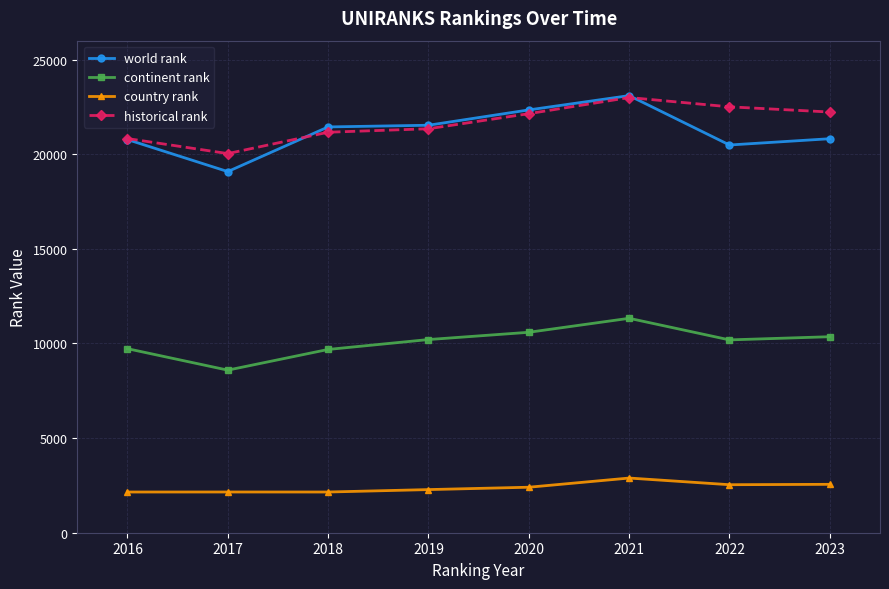

What is the smallest value displayed?

2151.0